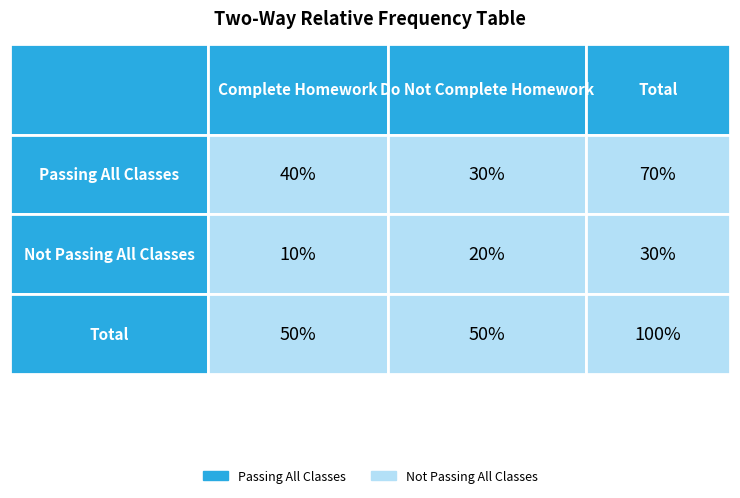

Rank the categories by Passing All Classes value from lowest to highest.

1, 0, 2